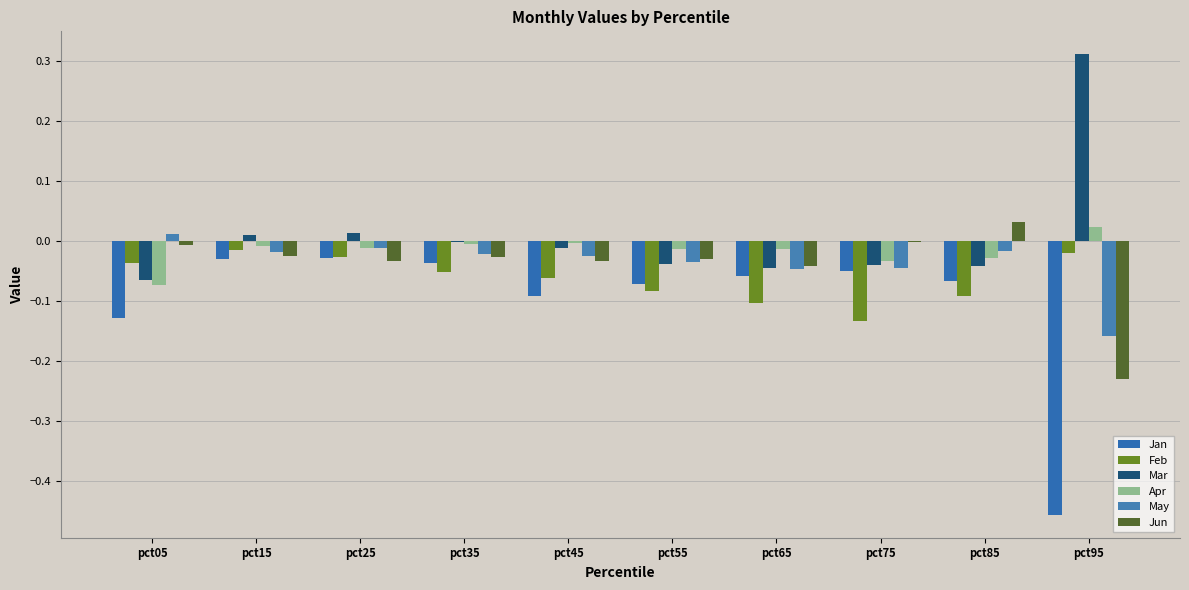

How many groups of bars are there?

10